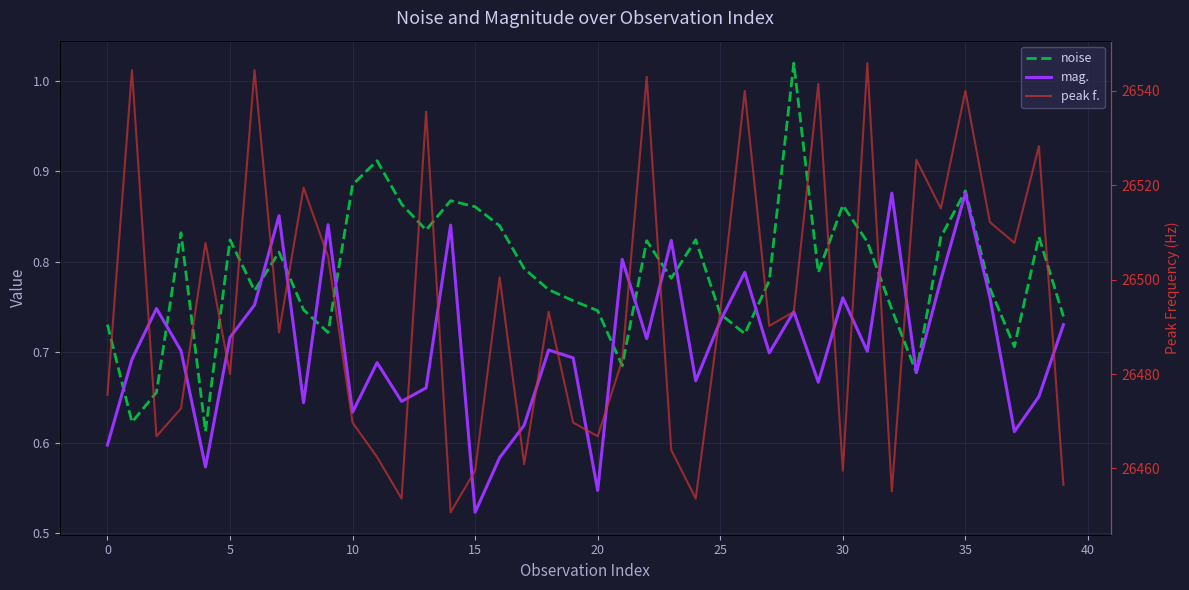

True or false: peak f. and mag. cross at least once.

False